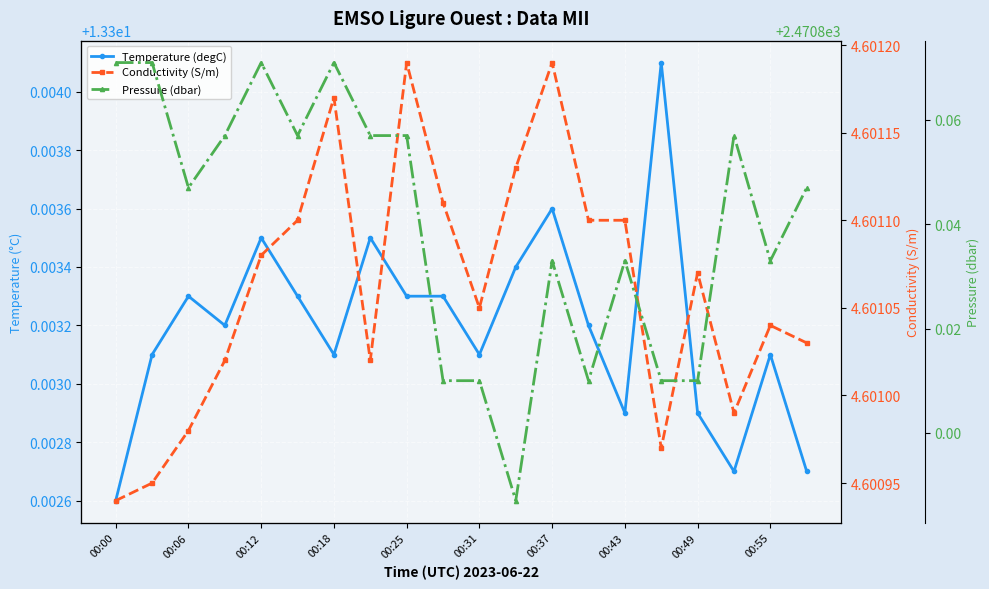

What are all the series names shown in the legend?

Temperature (degC), Conductivity (S/m), Pressure (dbar)